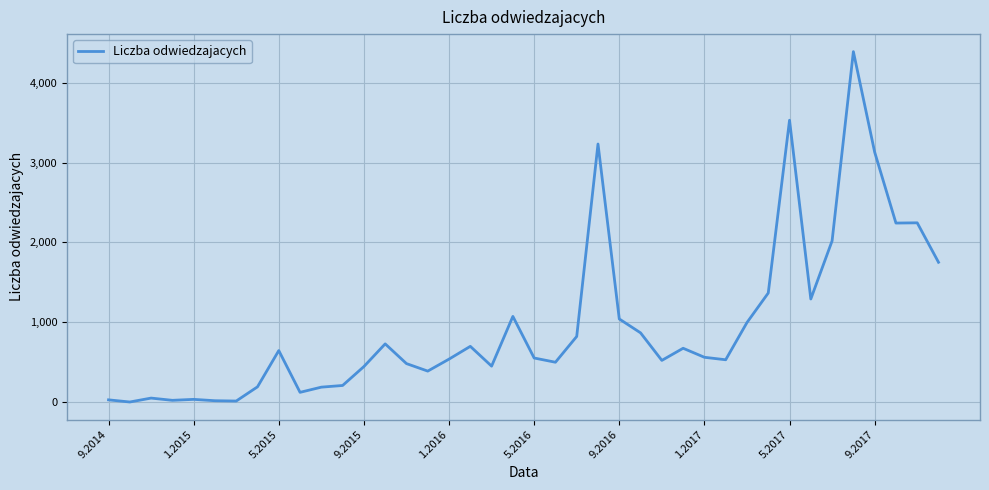

What is the difference between the maximum and minimum values?

4388